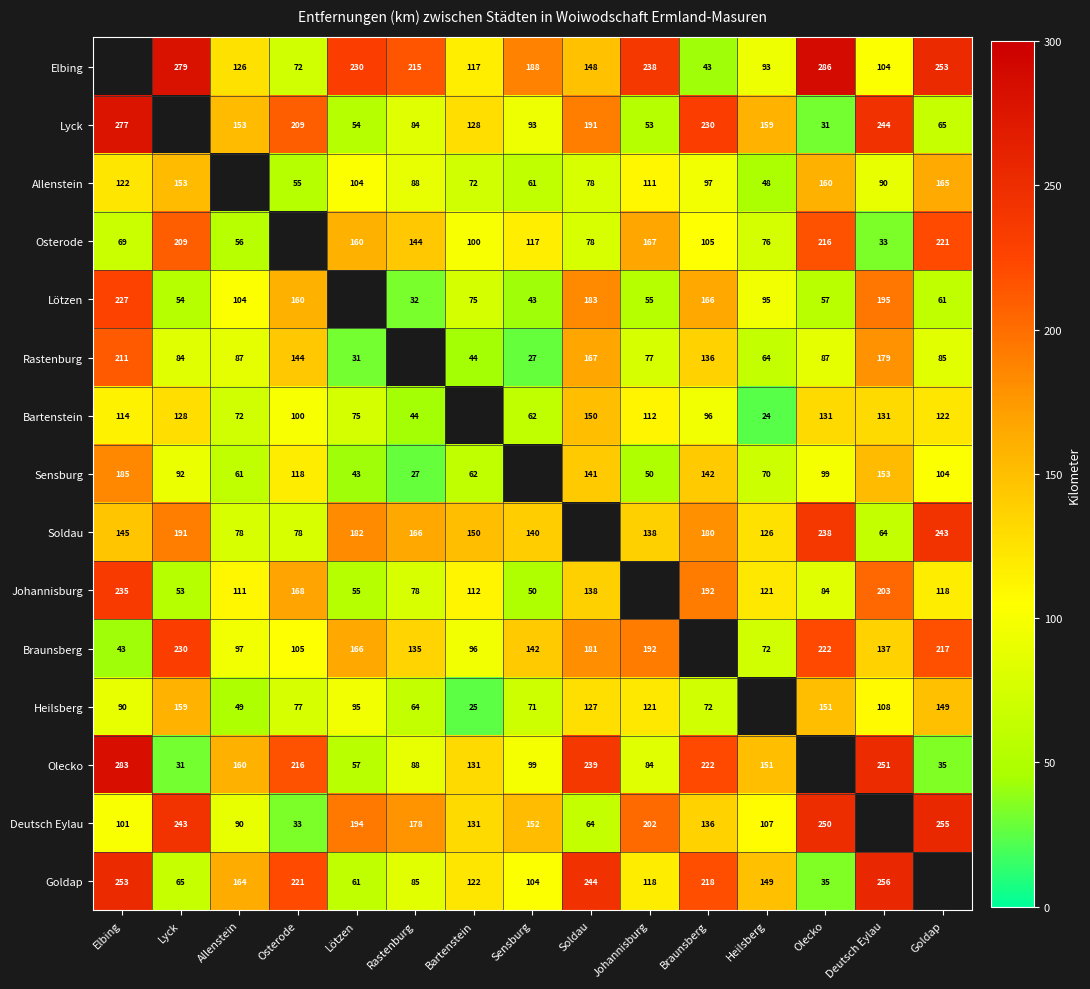

Is the value of Braunsberg at Bartenstein greater than the value of Olecko at Elbing?

No